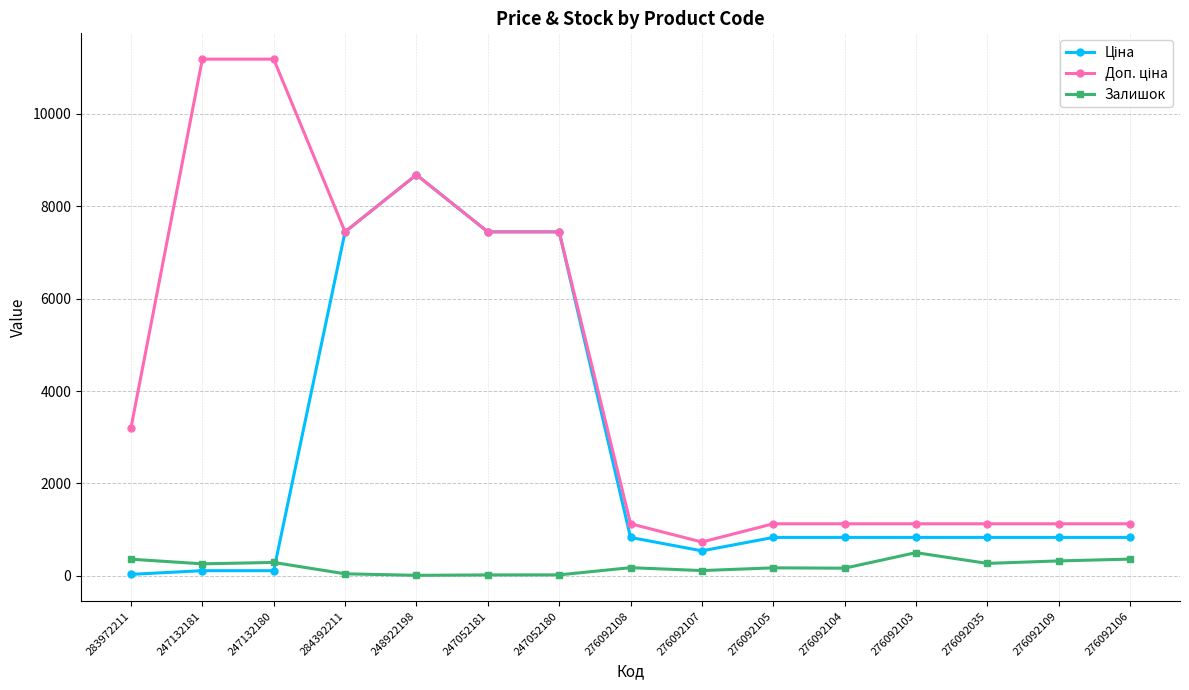

Is it true that Залишок equals 502.0 at 276092103?

True